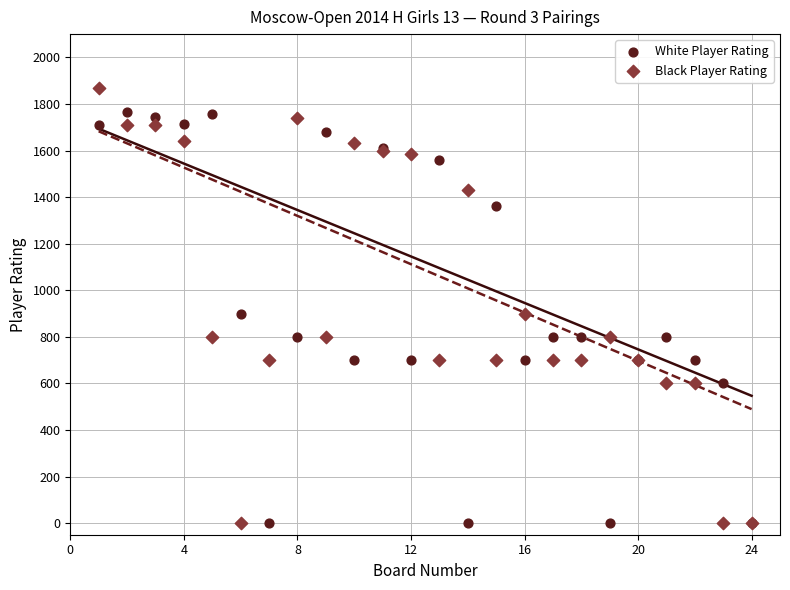

Which series reaches the maximum Y coordinate?

Black Player Rating